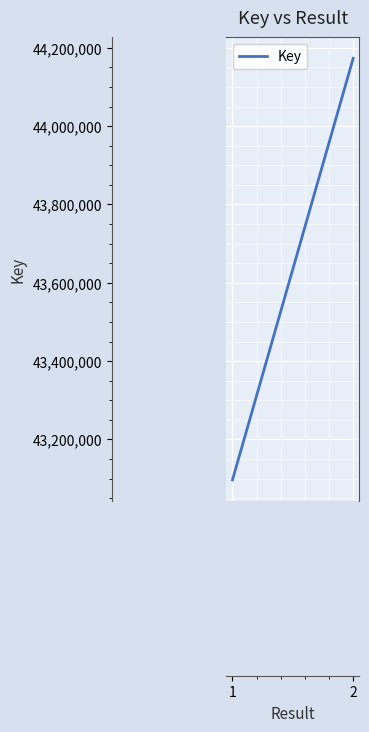

Is it true that the value at 2 is 14061617?

False